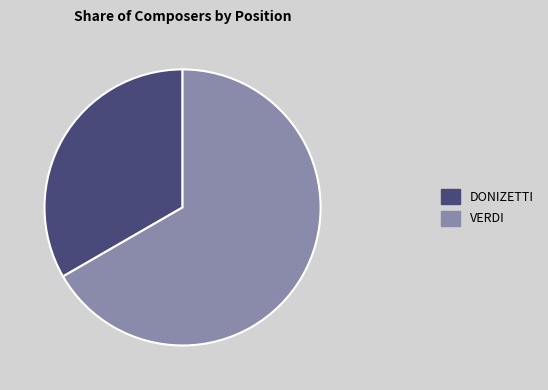

Which category accounts for the majority?

VERDI